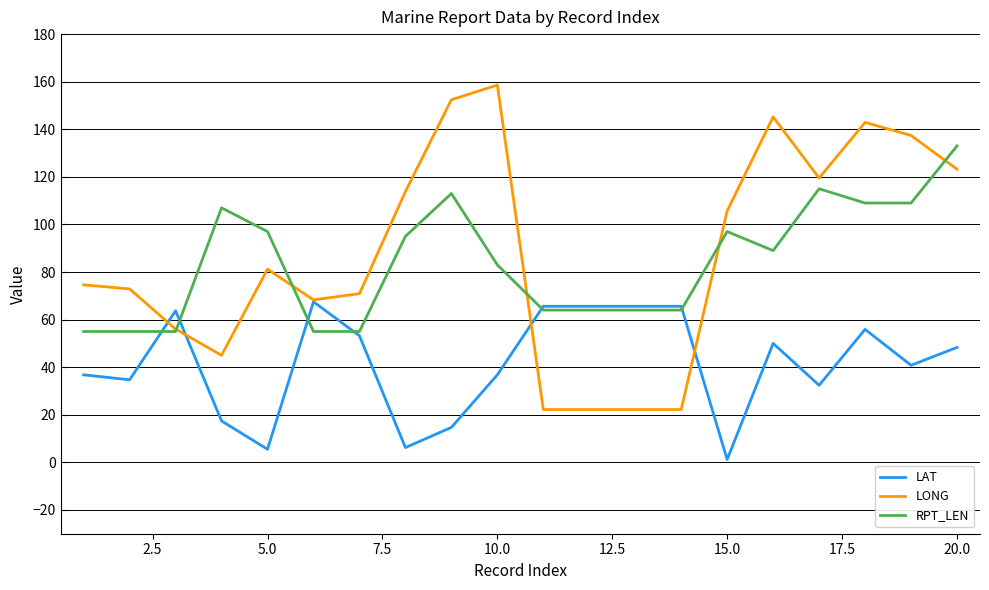

Which series has the widest spread of values?

LONG